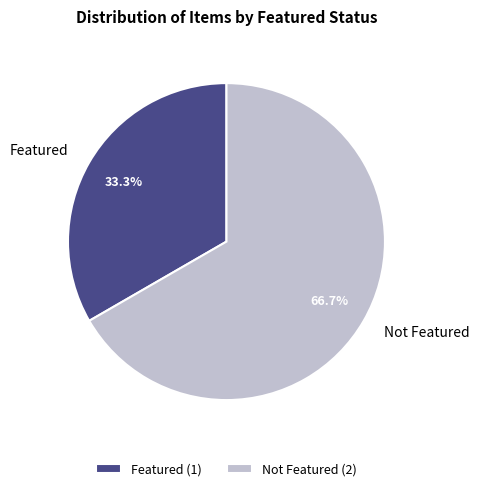

Approximately how many times larger is the value at Featured (1) compared to Not Featured (2)?

0.5